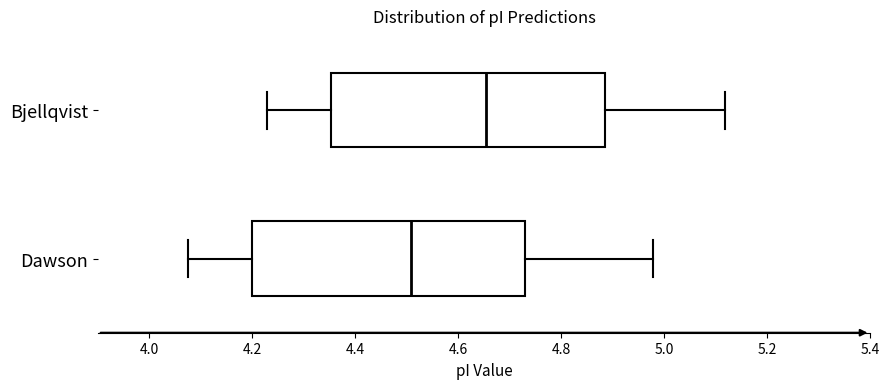

Where does the right whisker of the box for Bjellqvist end on the x-axis? The values are not printed on the chart, so give them approximately, as read against the axis.

5.12